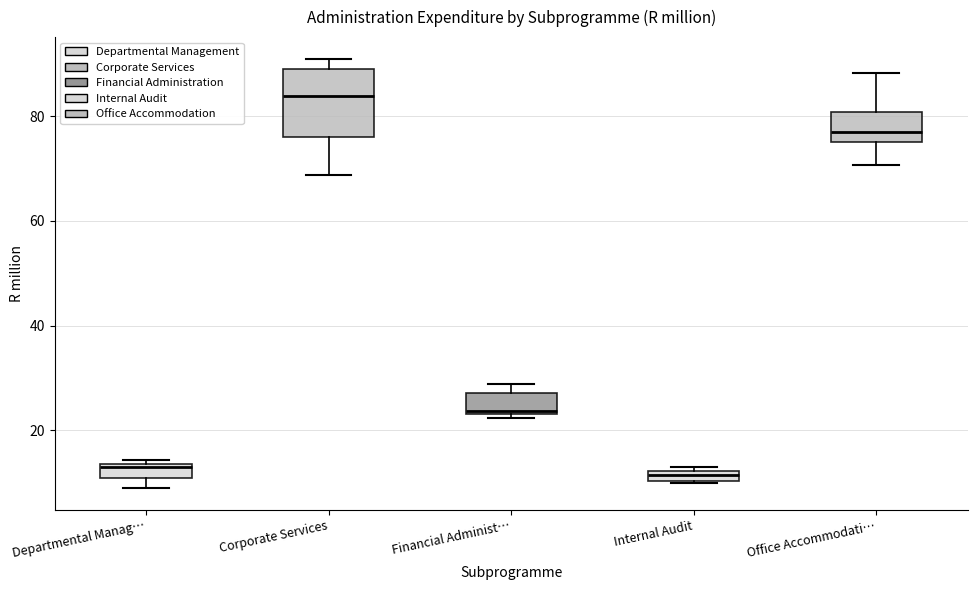

Comparing the boxes themselves (not the whiskers), which one is the tallest?

Corporate Services